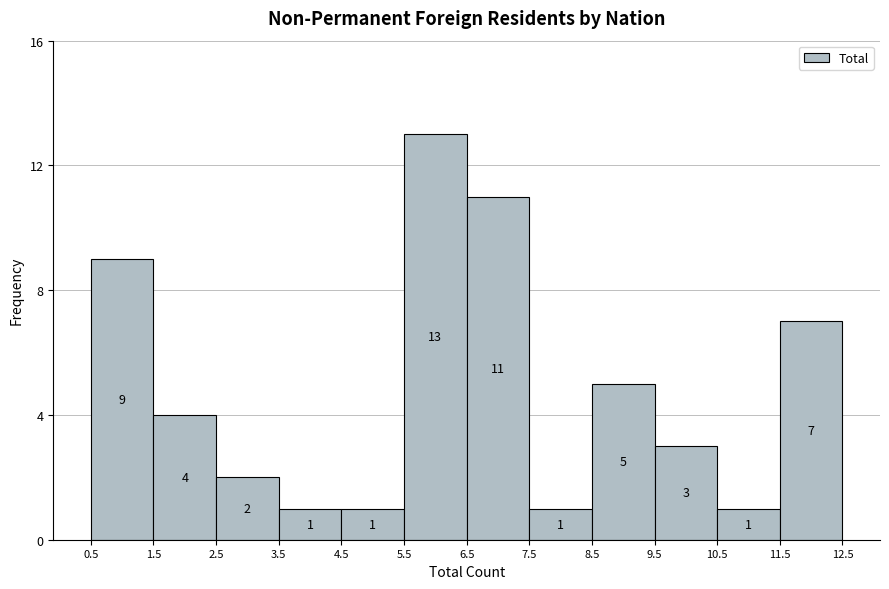

What is the height of the bar covering 5.5 to 6.5 on the x-axis?

13